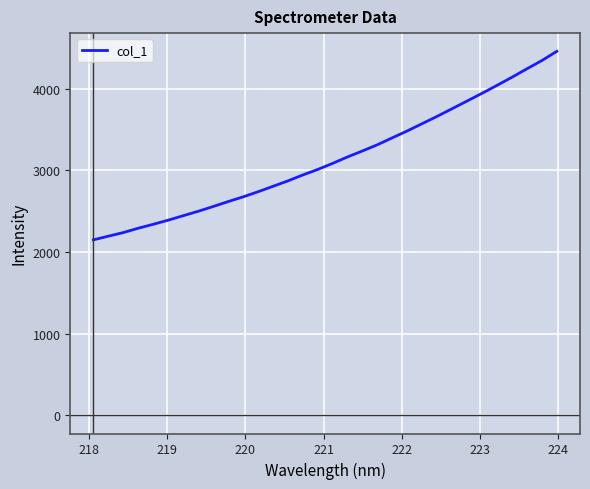

Is this an area chart (filled region under the line)?

No